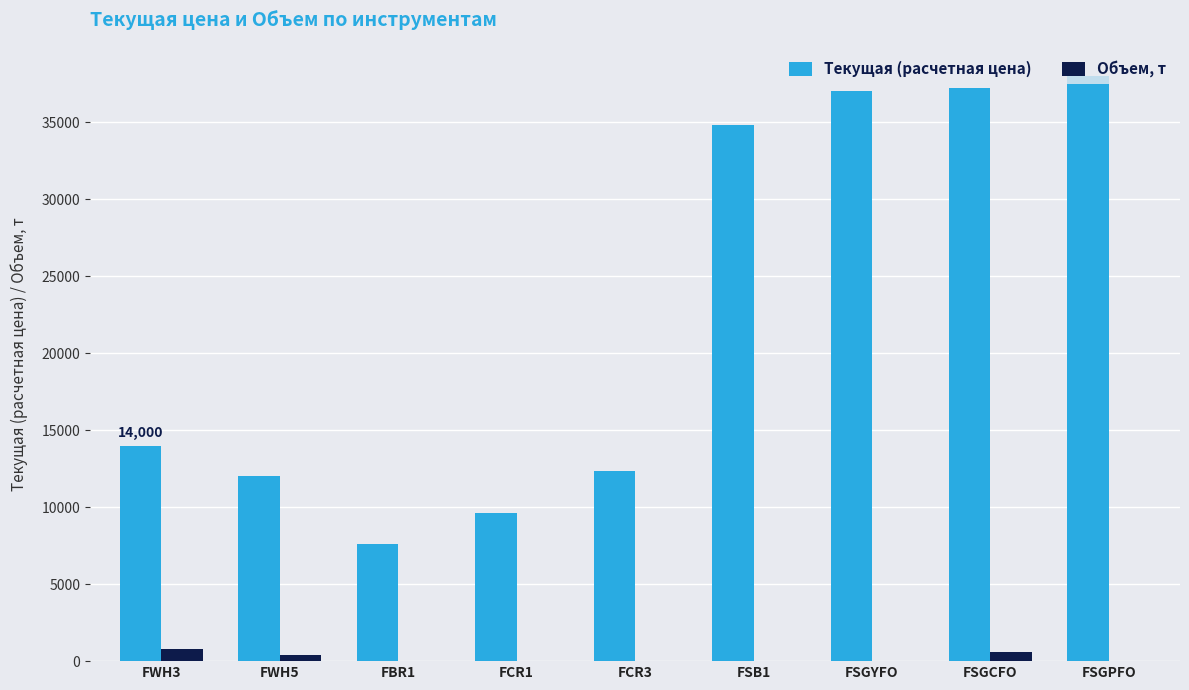

What are all the series names shown in the legend?

Текущая (расчетная цена), Объем, т